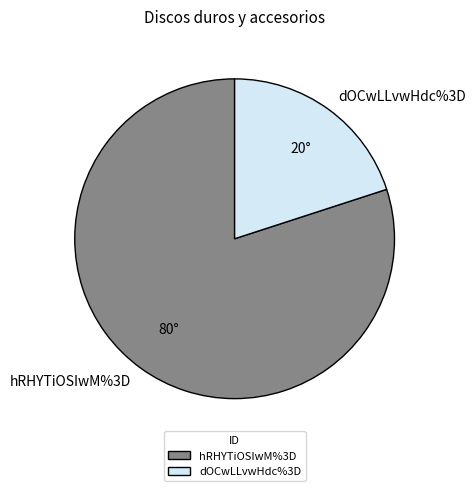

Combined, do hRHYTiOSIwM%3D and dOCwLLvwHdc%3D account for over 50%?

Yes